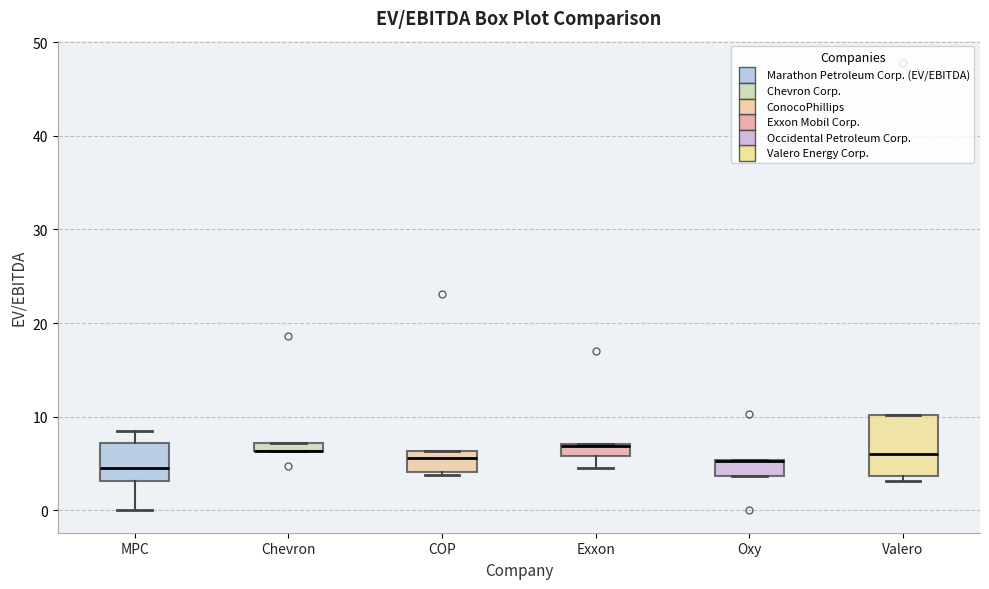

Where is the lower edge of the box for Valero on the y-axis? The values are not printed on the chart, so give them approximately, as read against the axis.

4